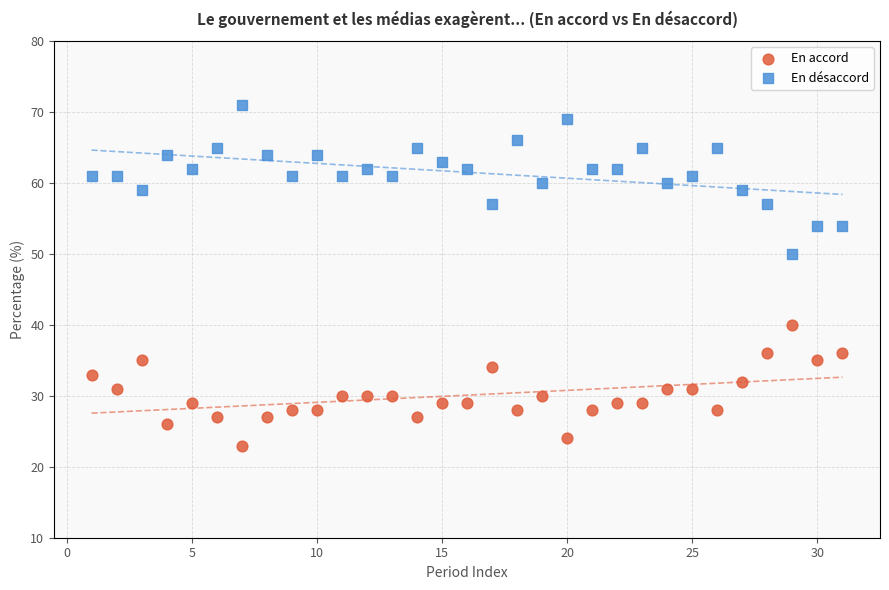

Across all series, what Y value is closest to 47?

50